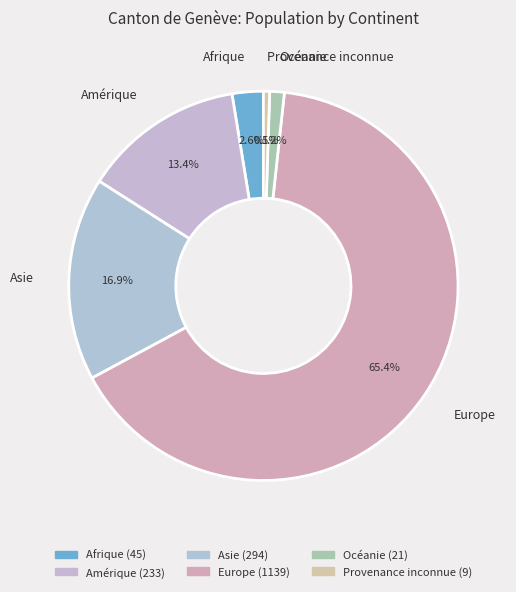

Count the number of slices in the pie.

6